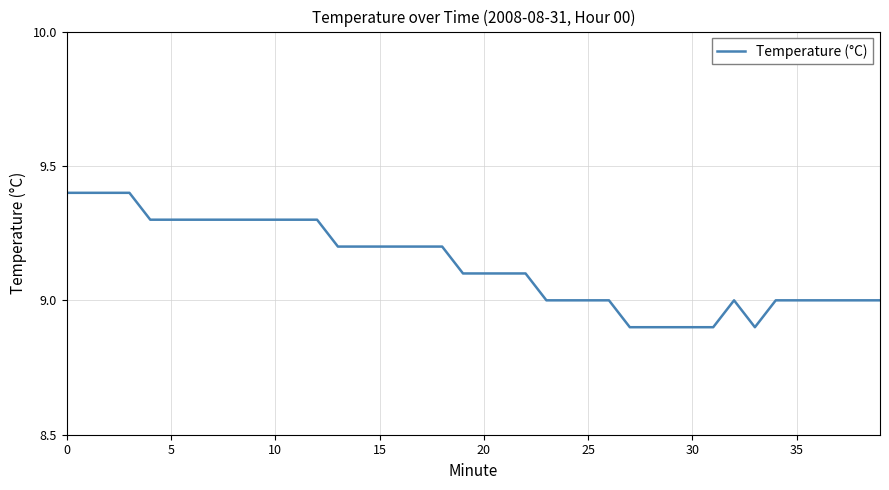

What is the difference between the maximum and minimum values?

0.5